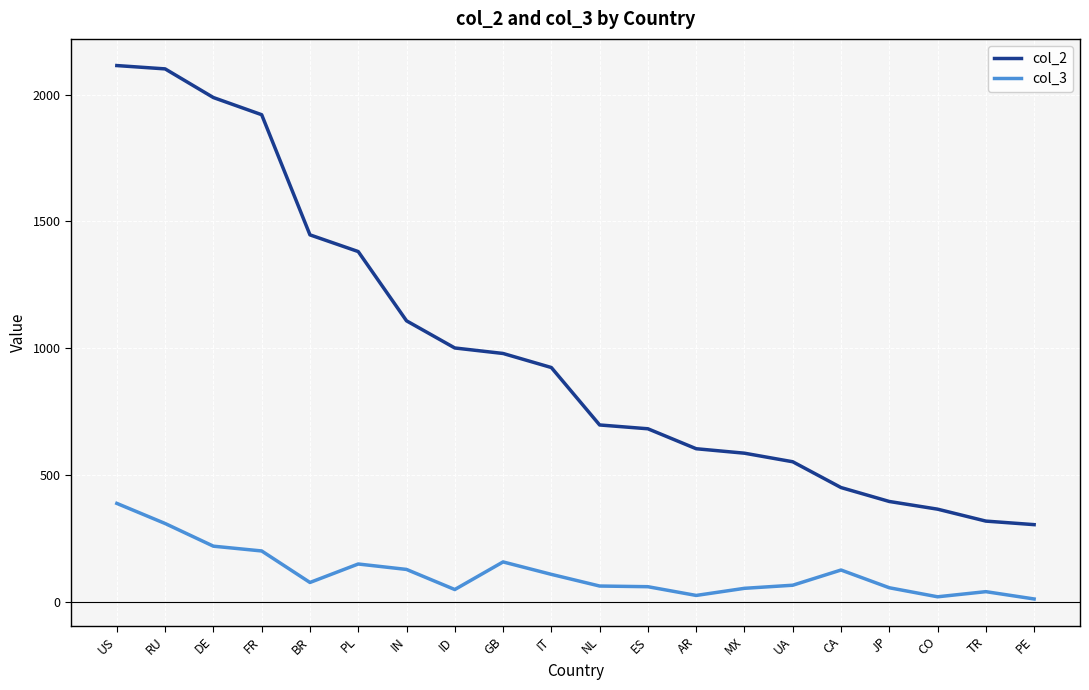

True or false: col_3 and col_2 cross at least once.

False